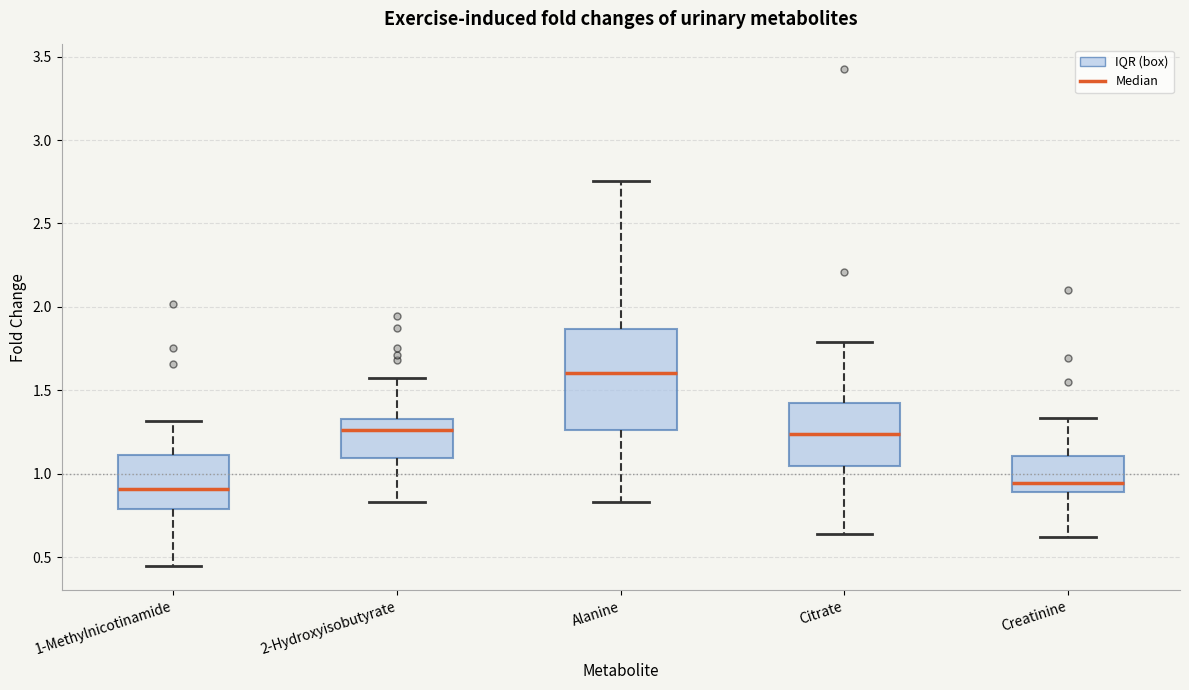

Comparing the boxes themselves (not the whiskers), which one is the tallest?

Alanine